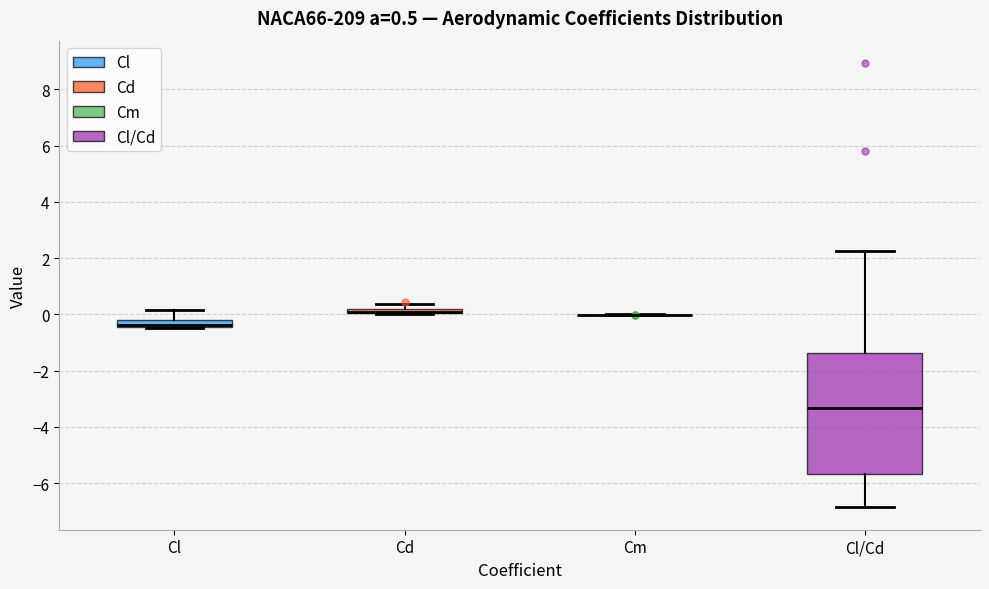

Comparing the boxes themselves (not the whiskers), which one is the tallest?

Cl/Cd